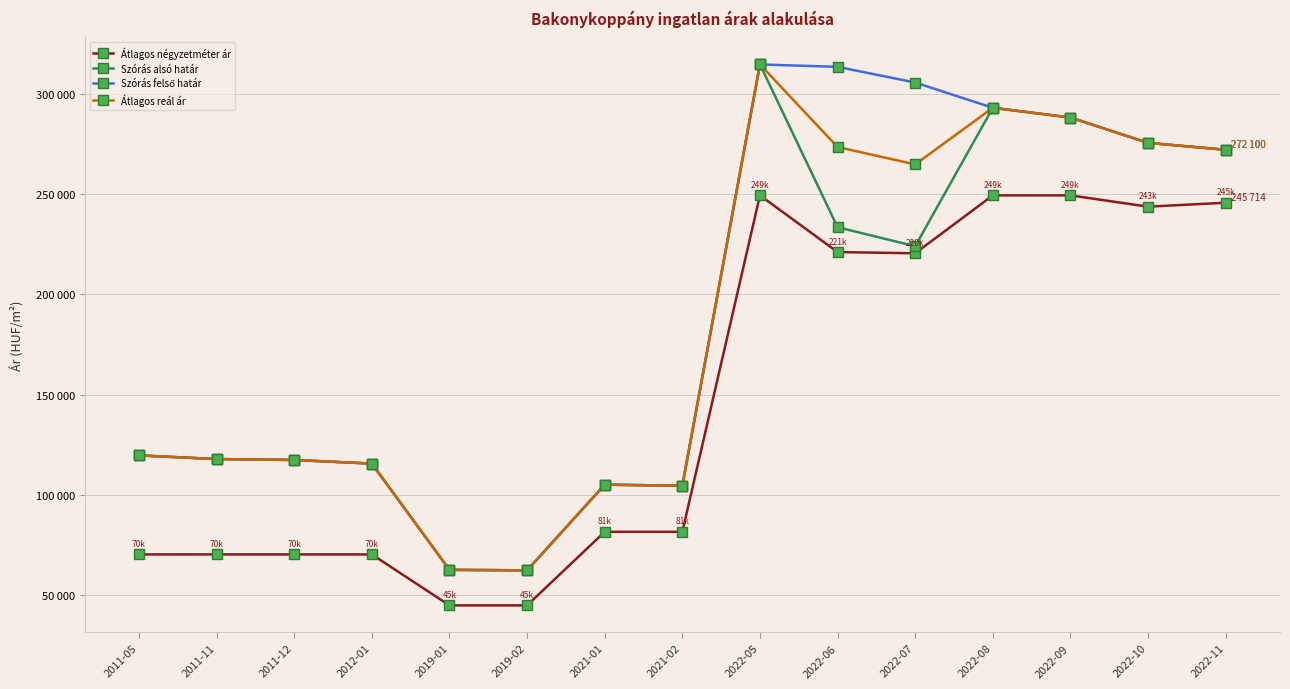

Does the chart have visible grid lines?

Yes